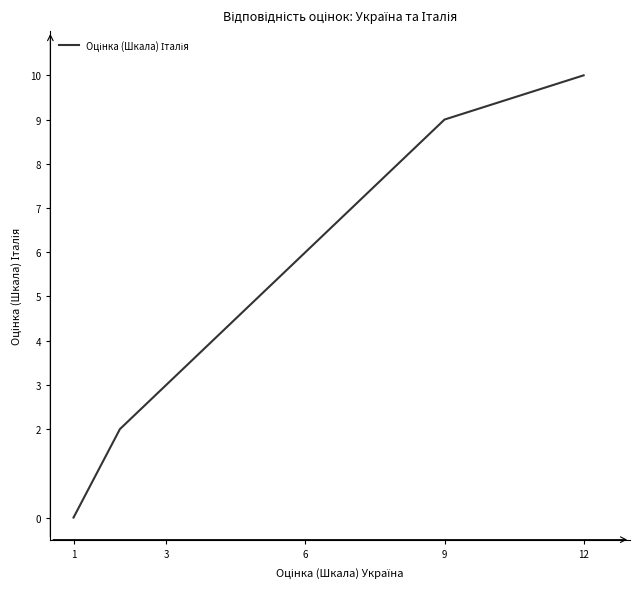

What is the maximum value shown in the chart?

10